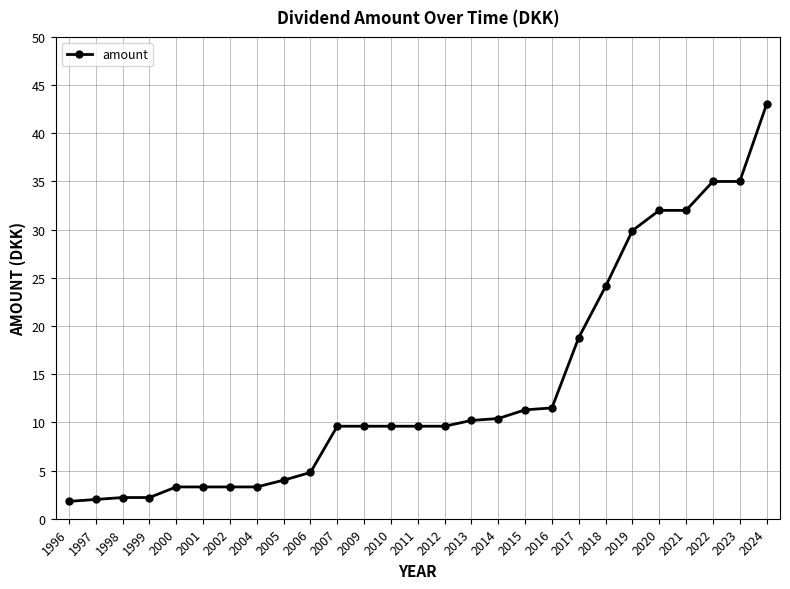

How many lines are shown in the chart?

1